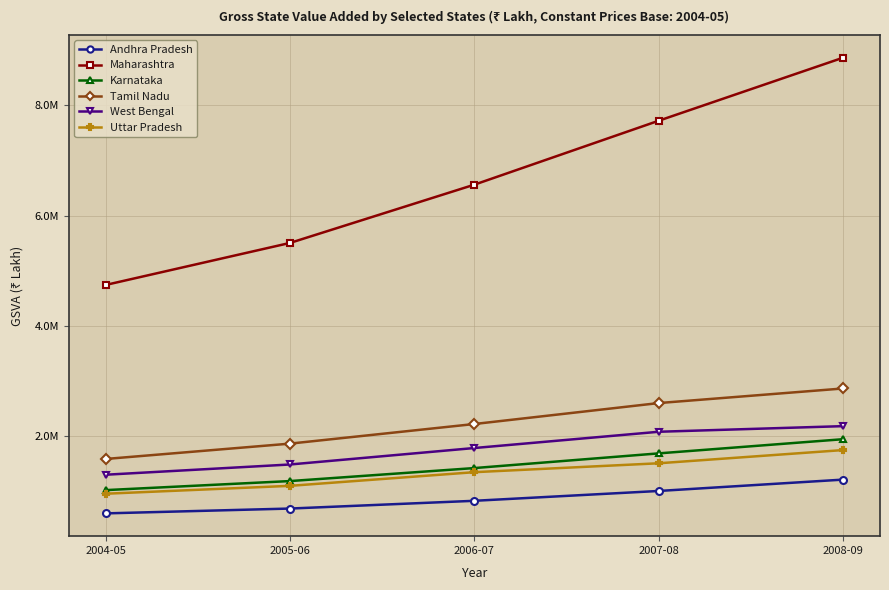

Does the chart have visible grid lines?

Yes